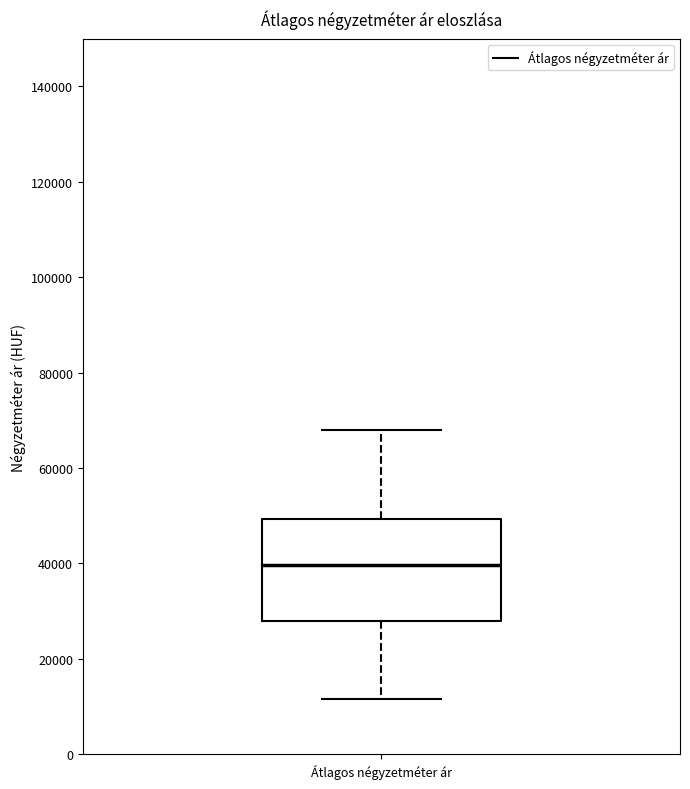

Where is the lower edge of the box for Átlagos négyzetméter ár on the y-axis? The values are not printed on the chart, so give them approximately, as read against the axis.

28000